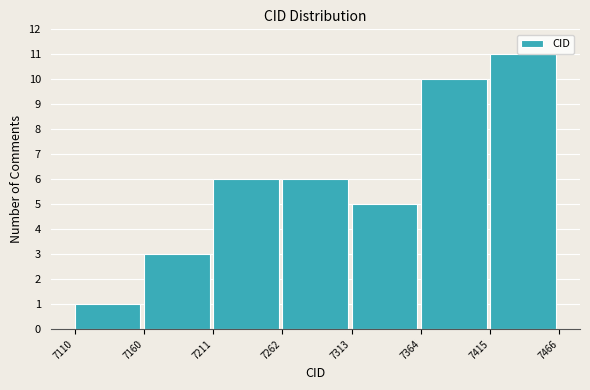

What is the height of the bar covering 7211 to 7262 on the x-axis? The values are not printed on the chart, so give them approximately, as read against the axis.

6